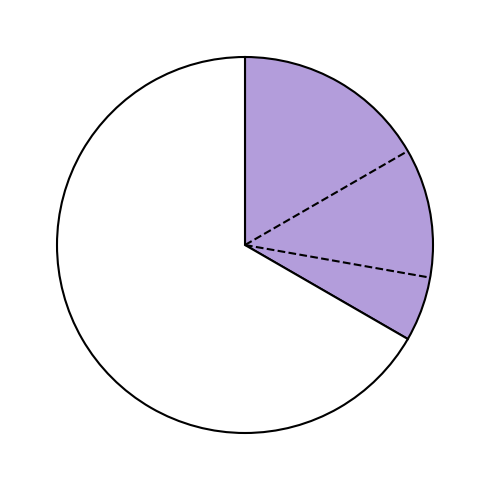

How many segments does this pie chart have?

2